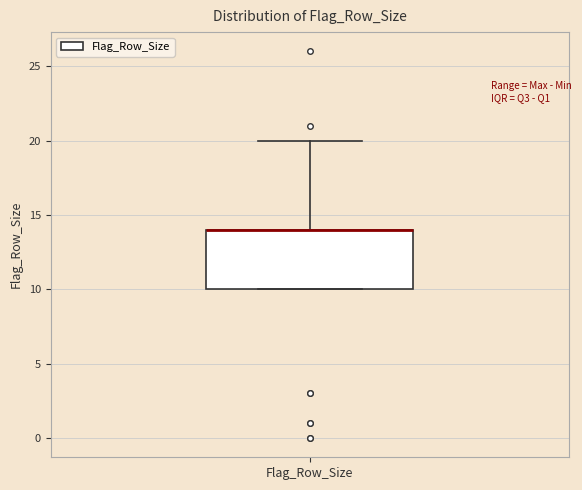

Where is the lower edge of the box for Flag_Row_Size on the y-axis? The values are not printed on the chart, so give them approximately, as read against the axis.

10